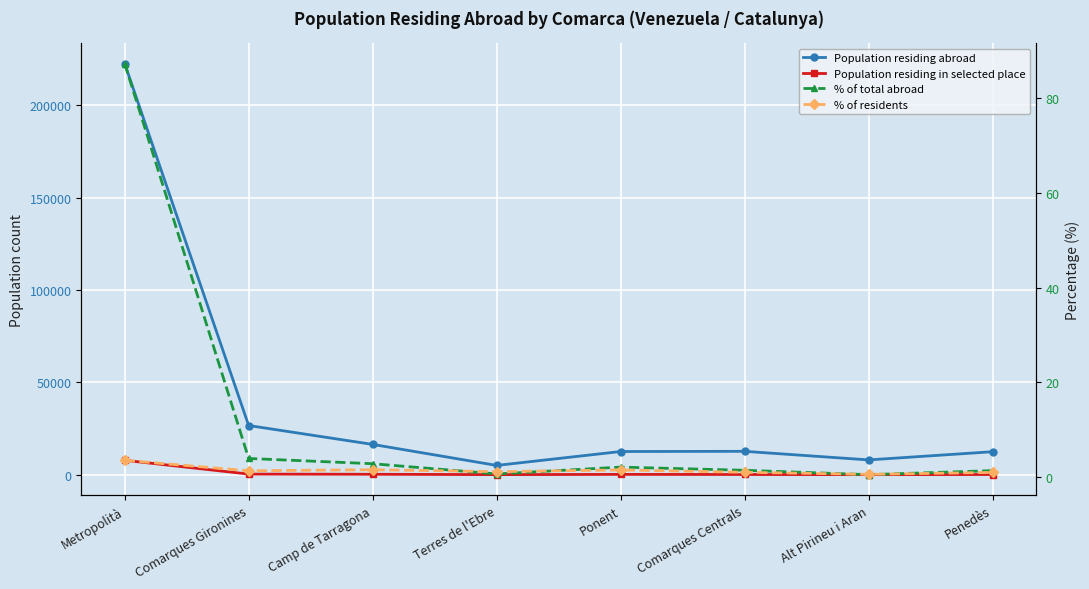

Which category has the highest value across all series?

Metropolità